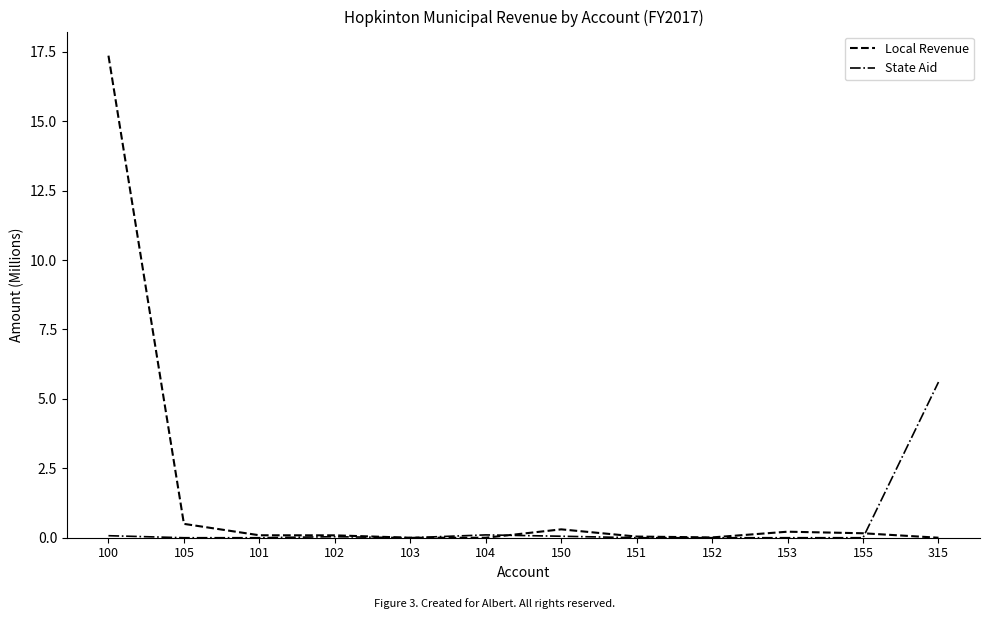

What is the highest value of the State Aid series?

5.6